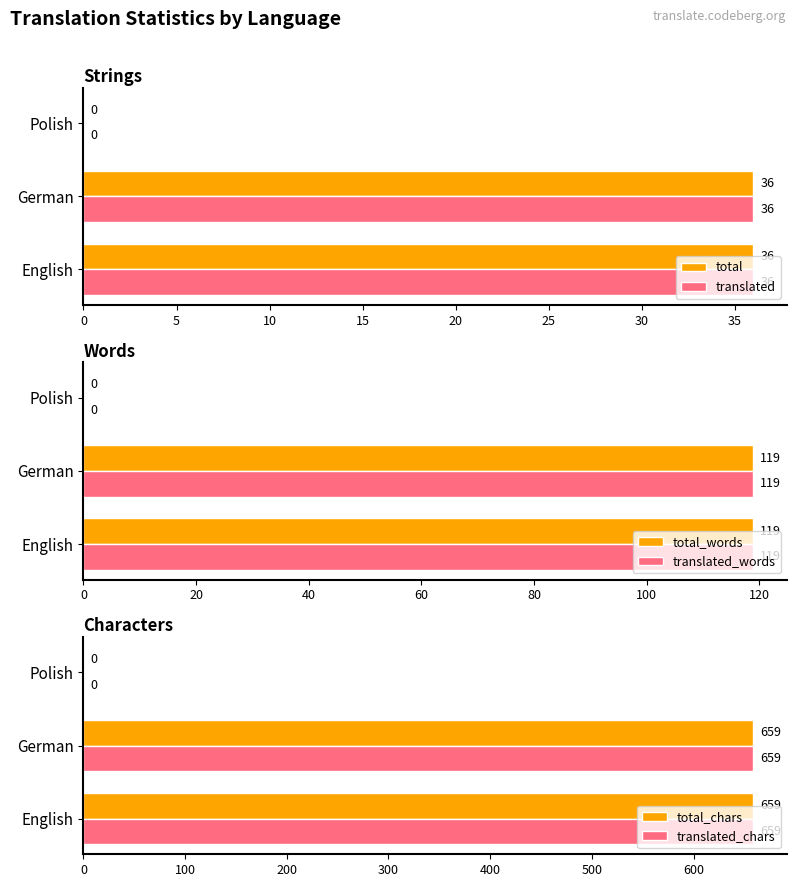

Reading right to left, list all the values displayed in this chart.

total: 0	36	36
translated: 0	36	36
total_words: 0	119	119
translated_words: 0	119	119
total_chars: 0	659	659
translated_chars: 0	659	659